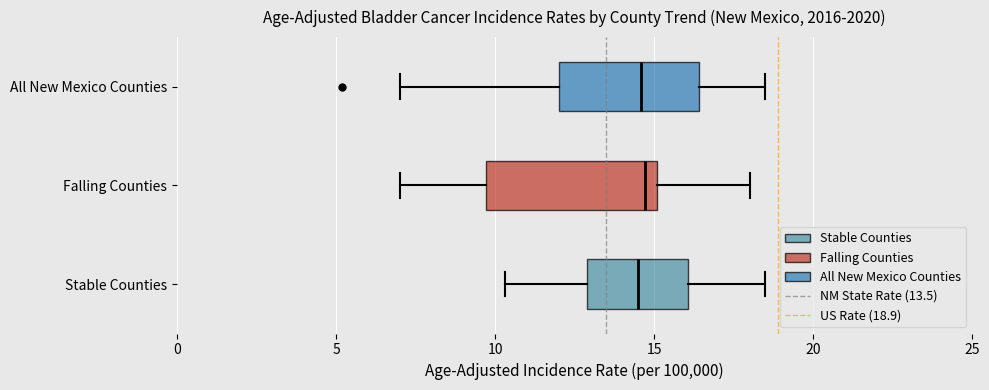

Reading bottom to top, transcribe this box plot: for each box, give where its median line is, the range the box spans, and where its two whiskers end, as read against the x-axis. The values are not printed on the chart, so give them approximately, as read against the axis.

Stable Counties: median 14.5, box 13.0 to 16.0, whiskers 10.5 to 18.5
Falling Counties: median 14.5, box 9.5 to 15.0, whiskers 7.0 to 18.0
All New Mexico Counties: median 14.5, box 12.0 to 16.5, whiskers 7.0 to 18.5